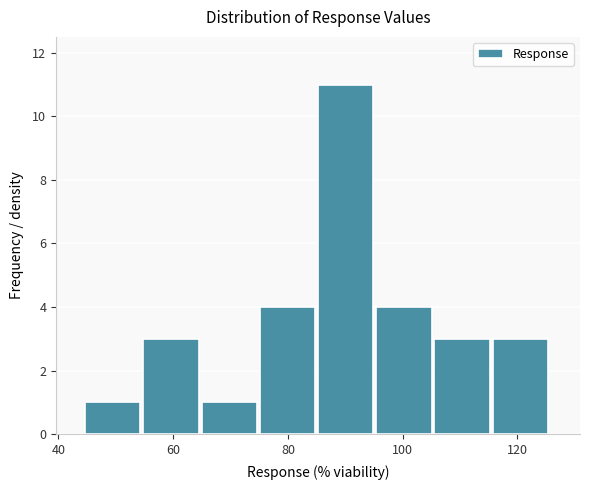

Reading left to right, transcribe this chart: for each bar, give the range it covers on the x-axis and its height. Neither the bar edges nor the heights are printed on the chart, so give them approximately, as read against the axes.

44 to 54: 1
54 to 64: 3
64 to 76: 1
76 to 86: 4
86 to 96: 11
96 to 106: 4
106 to 116: 3
116 to 126: 3